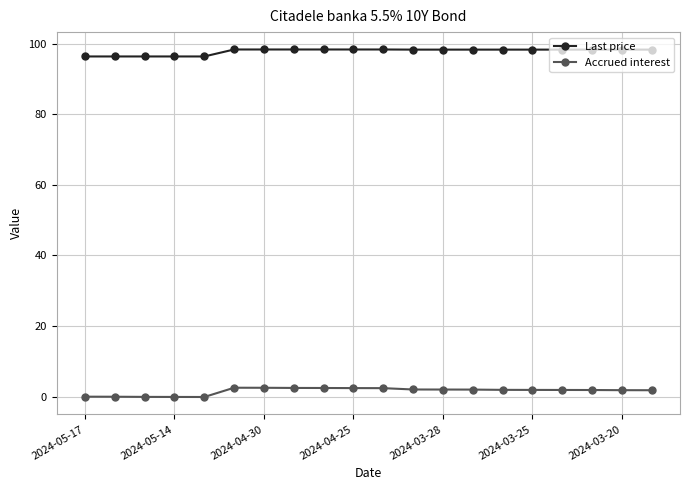

What is the highest value of the Accrued interest series?

2.5